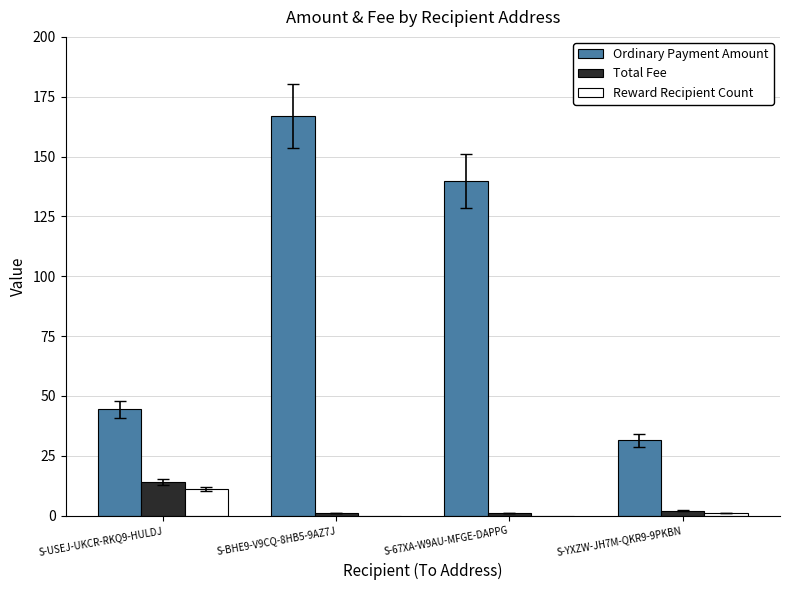

Read the Reward Recipient Count value at S-USEJ-UKCR-RKQ9-HULDJ.

11.0